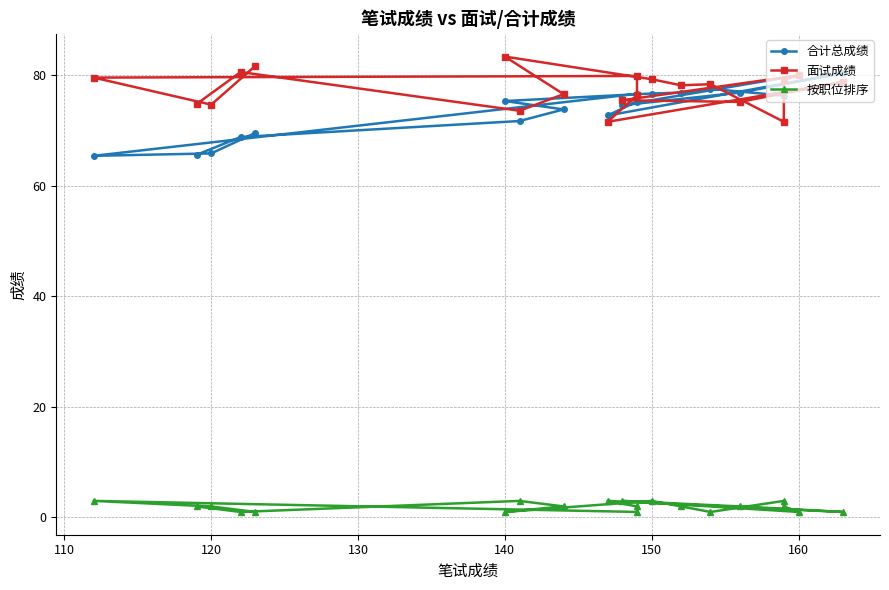

What are all the series names shown in the legend?

合计总成绩, 面试成绩, 按职位排序